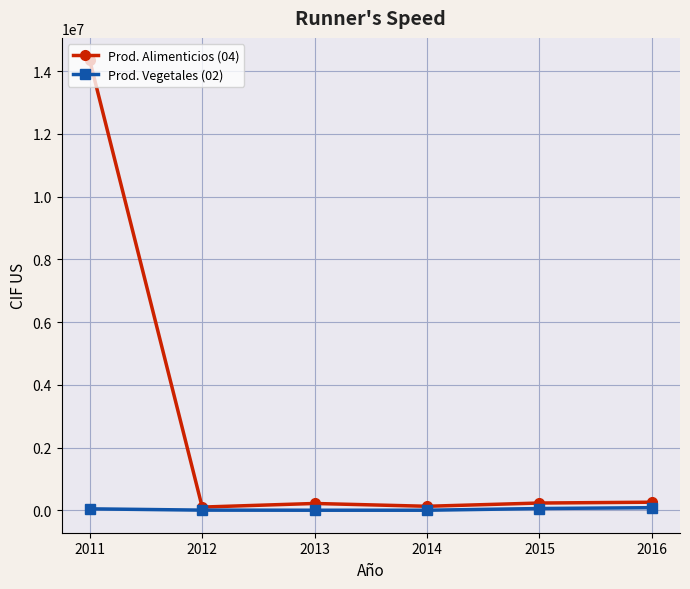

What is the greatest value displayed?

14344322.2